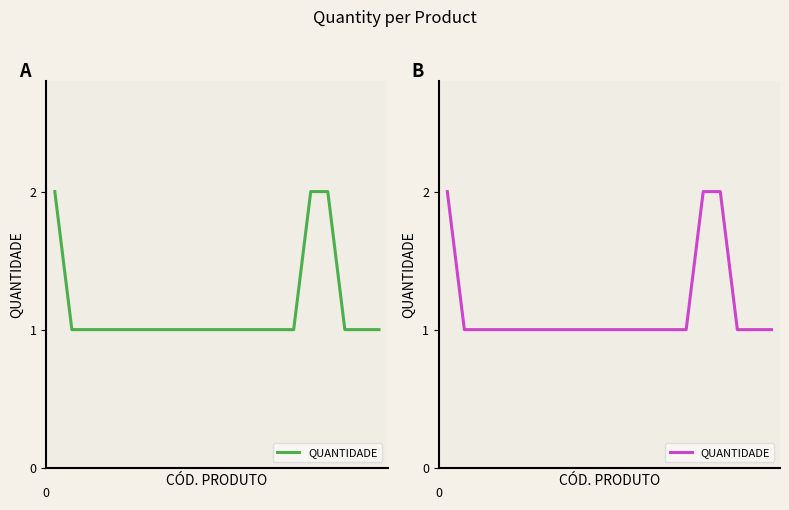

What is the difference between the maximum and minimum values?

1